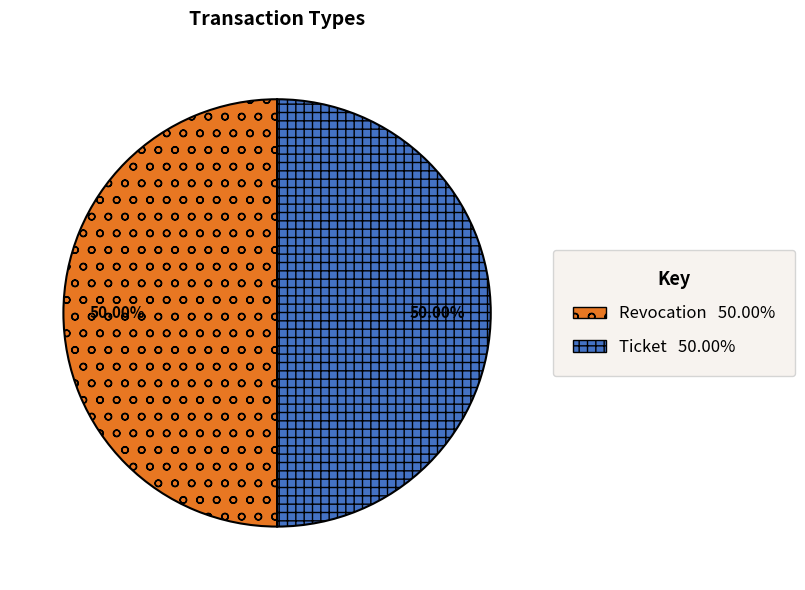

Combined, do Revocation and Ticket account for over 50%?

Yes